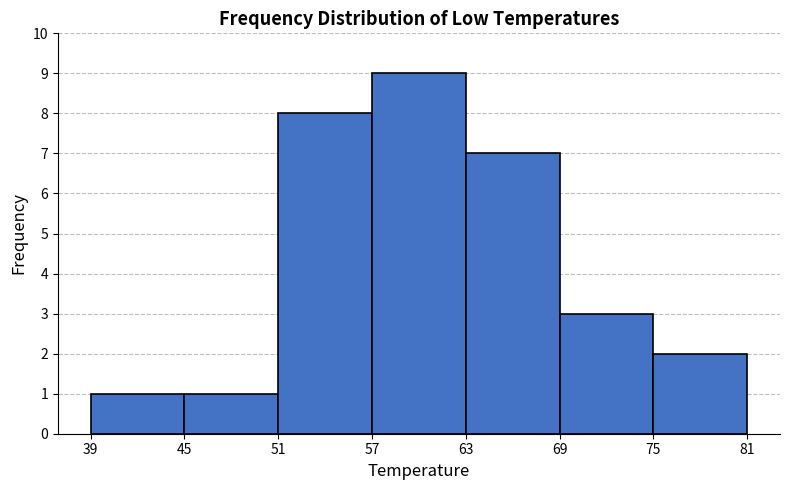

Which range on the x-axis has the tallest bar?

57 to 63